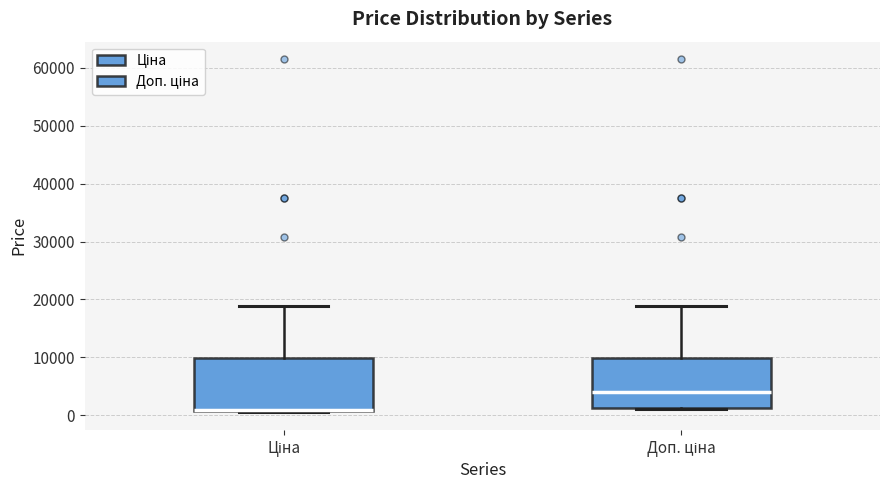

Which box has the lowest median line?

Ціна